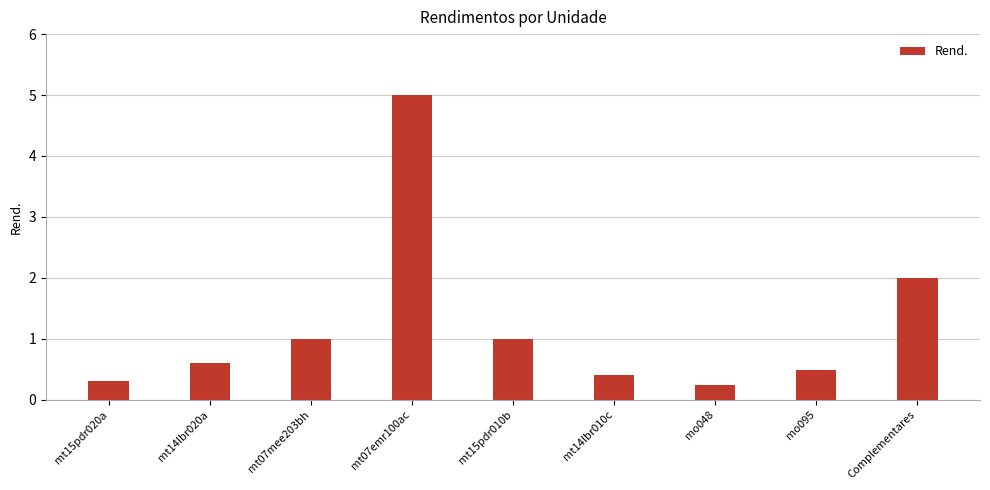

What is the average value?

1.2